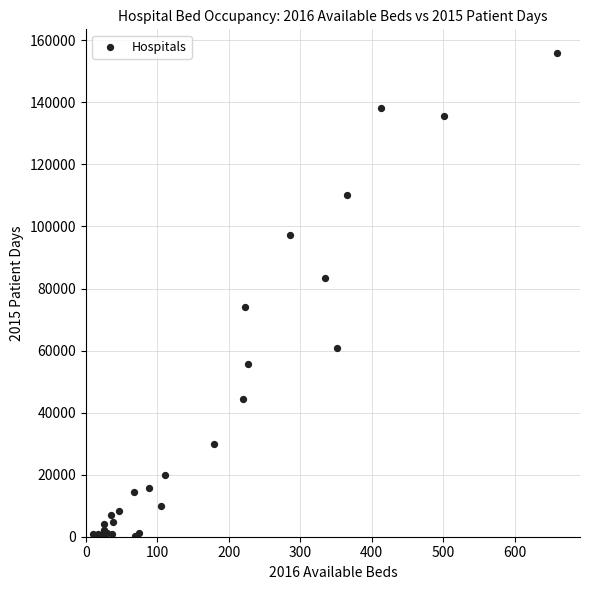

What Y value in the scatter plot is closest to 77899?

74032